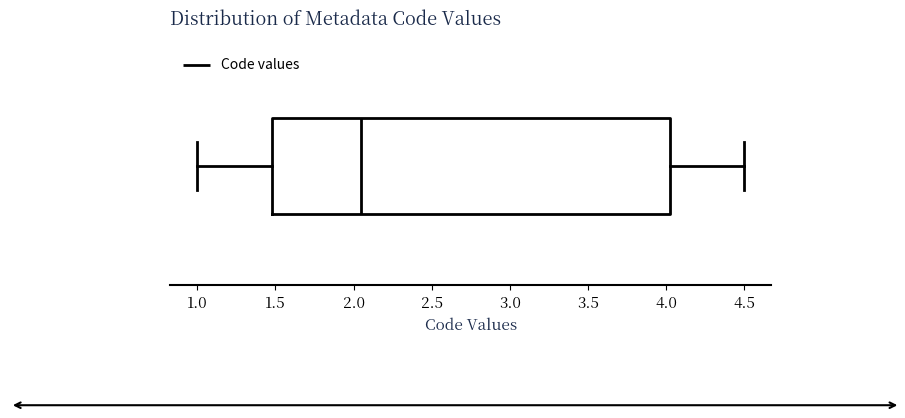

Transcribe this box plot: give where the median line is, the range the box spans, and where the two whiskers end, as read against the x-axis. The values are not printed on the chart, so give them approximately, as read against the axis.

median 2.05, box 1.50 to 4.05, whiskers 1.00 to 4.50